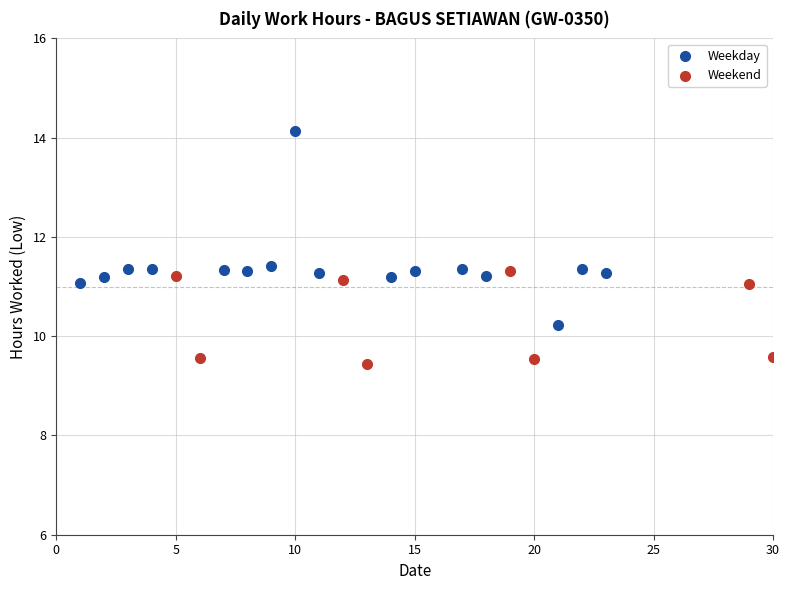

Which series has the largest Y range (max minus min)?

Weekday